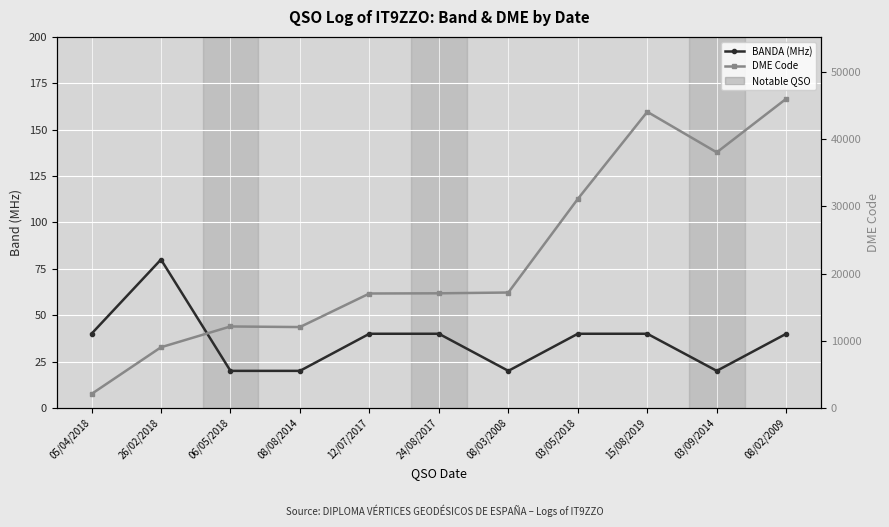

True or false: DME Code and BANDA (MHz) intersect in this chart.

False